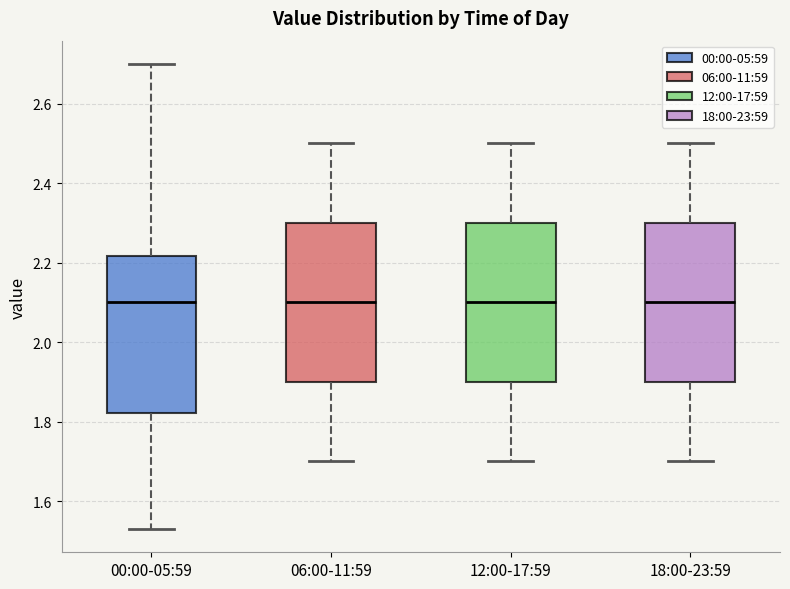

Reading left to right, transcribe this box plot: for each box, give where its median line is, the range the box spans, and where its two whiskers end, as read against the y-axis. The values are not printed on the chart, so give them approximately, as read against the axis.

00:00-05:59: median 2.10, box 1.82 to 2.22, whiskers 1.54 to 2.70
06:00-11:59: median 2.10, box 1.90 to 2.30, whiskers 1.70 to 2.50
12:00-17:59: median 2.10, box 1.90 to 2.30, whiskers 1.70 to 2.50
18:00-23:59: median 2.10, box 1.90 to 2.30, whiskers 1.70 to 2.50